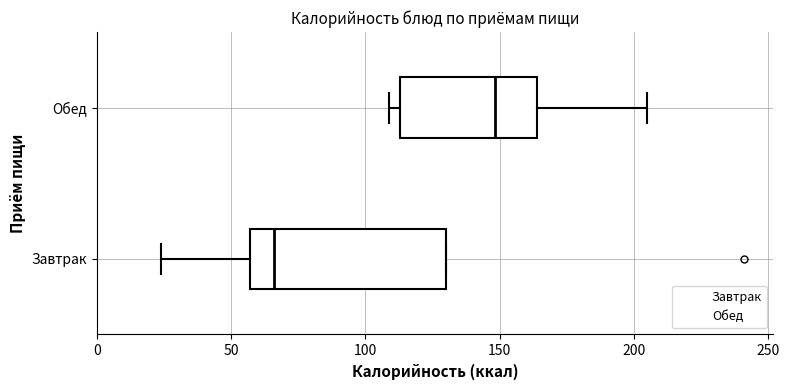

Comparing the boxes themselves (not the whiskers), which one is the widest?

Завтрак